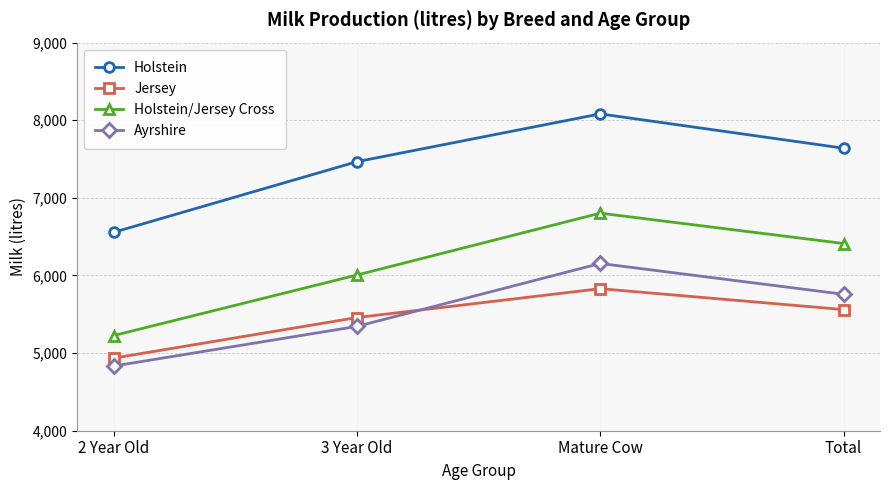

Which label corresponds to the smallest value in the chart?

2 Year Old